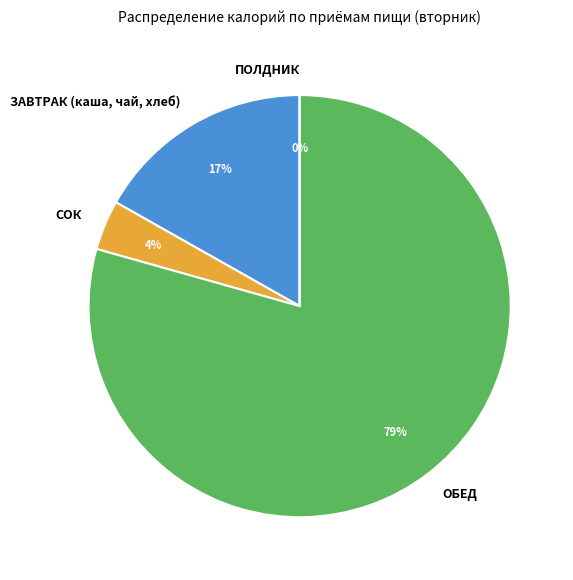

Which slice is the smallest?

ПОЛДНИК